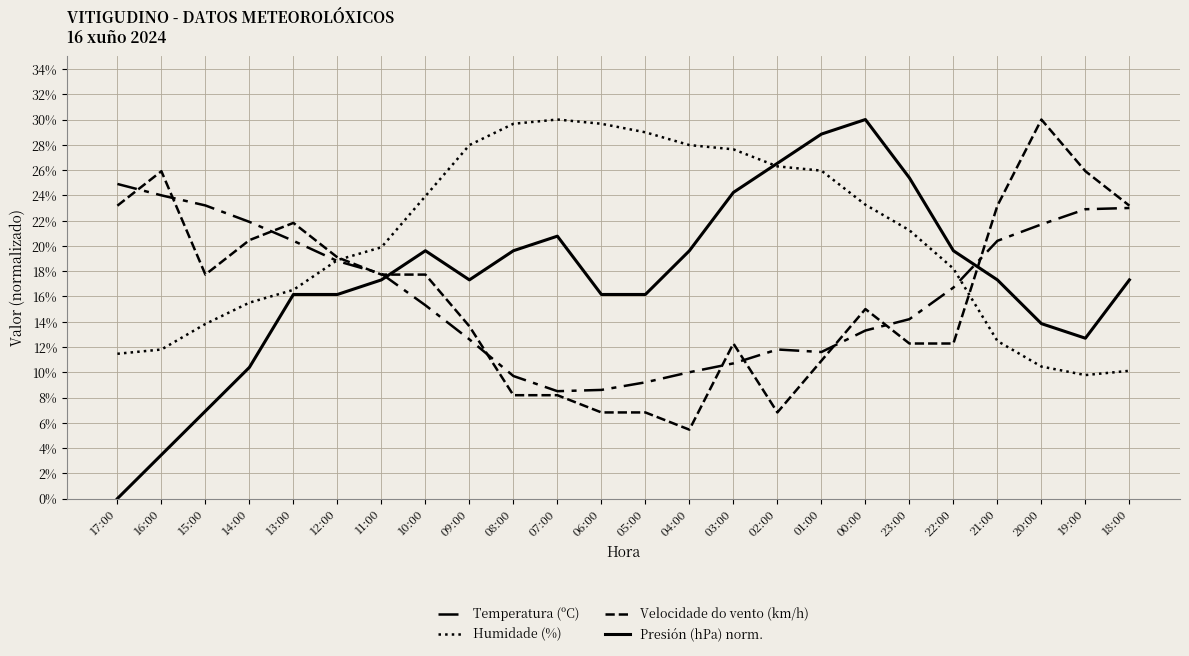

How many lines are shown in the chart?

4